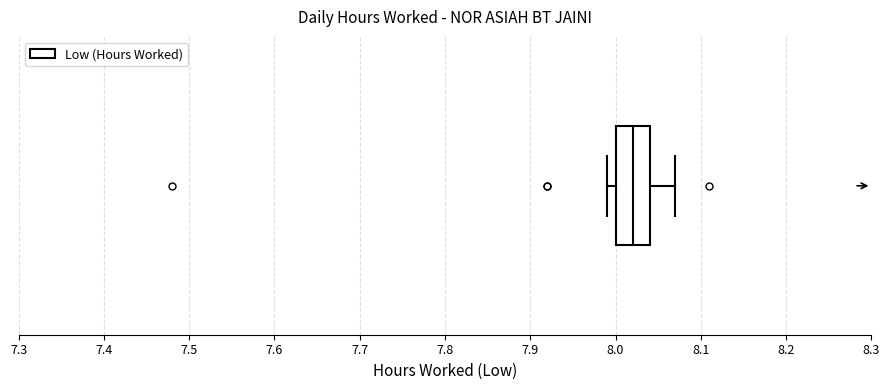

Read this box plot against the x-axis: the position of the median line, the range covered by the box, and the ends of both whiskers. The values are not printed on the chart, so give them approximately, as read against the axis.

median 8.02, box 8.00 to 8.04, whiskers 7.99 to 8.07